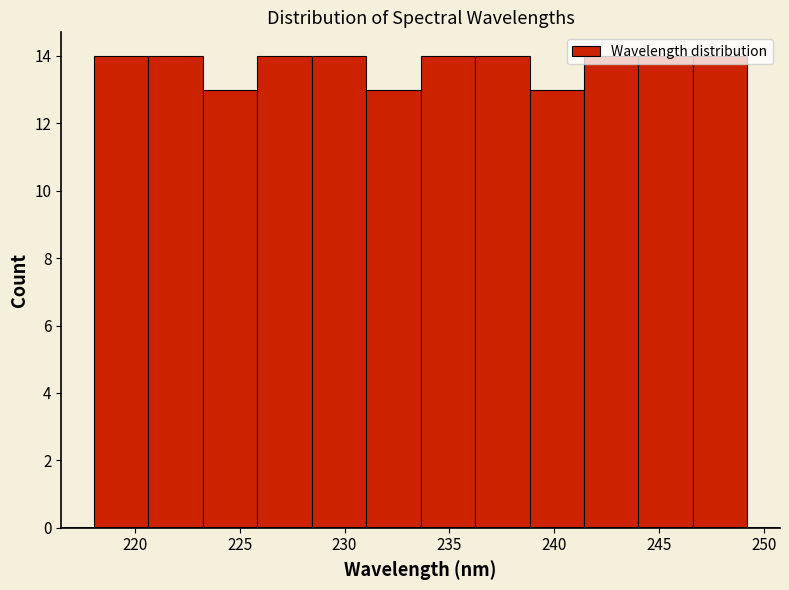

Reading left to right, transcribe this chart: for each bar, give the range it covers on the x-axis and its height. Neither the bar edges nor the heights are printed on the chart, so give them approximately, as read against the axes.

218.0 to 220.5: 14
220.5 to 223.0: 14
223.0 to 226.0: 13
226.0 to 228.5: 14
228.5 to 231.0: 14
231.0 to 233.5: 13
233.5 to 236.0: 14
236.0 to 239.0: 14
239.0 to 241.5: 13
241.5 to 244.0: 14
244.0 to 246.5: 14
246.5 to 249.0: 14